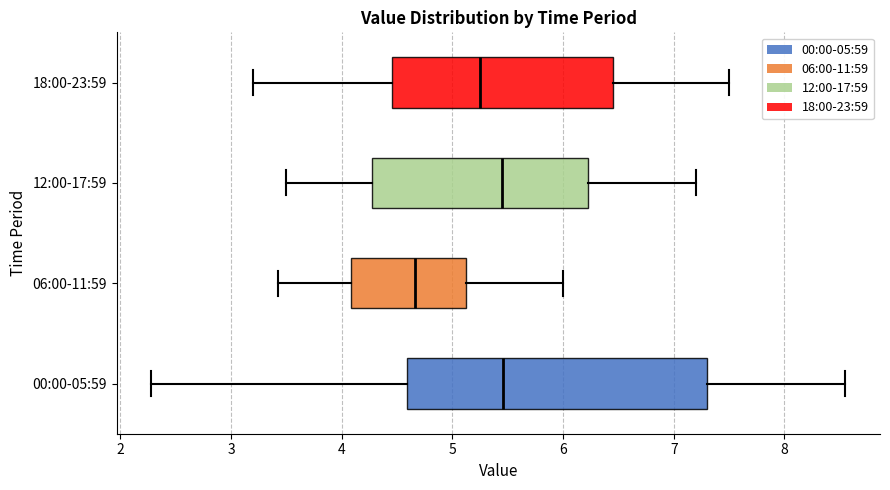

Reading bottom to top, transcribe this box plot: for each box, give where its median line is, the range the box spans, and where its two whiskers end, as read against the x-axis. The values are not printed on the chart, so give them approximately, as read against the axis.

00:00-05:59: median 5.5, box 4.6 to 7.3, whiskers 2.3 to 8.6
06:00-11:59: median 4.7, box 4.1 to 5.1, whiskers 3.4 to 6.0
12:00-17:59: median 5.5, box 4.3 to 6.2, whiskers 3.5 to 7.2
18:00-23:59: median 5.3, box 4.5 to 6.5, whiskers 3.2 to 7.5